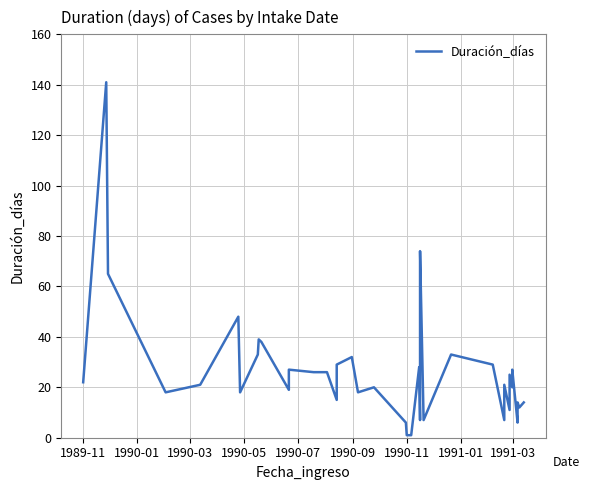

What is the sum of all values?

1039